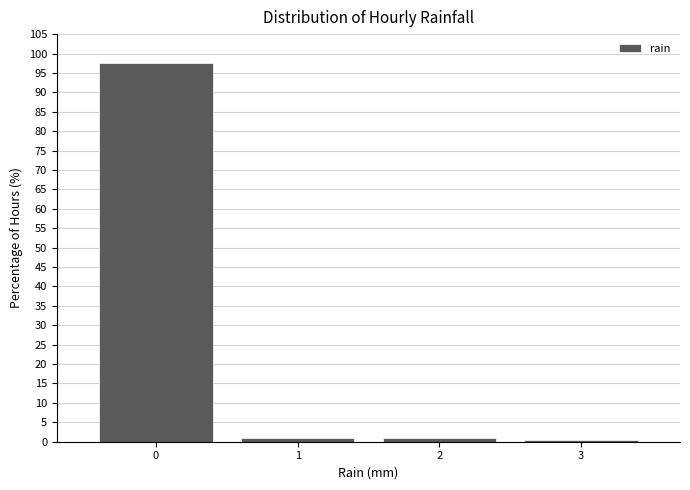

Which range on the x-axis has the tallest bar?

-0.5 to 0.5